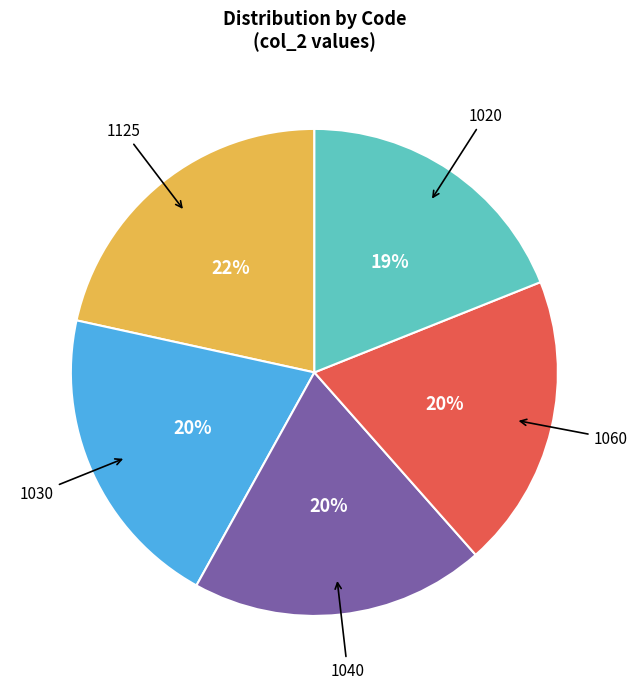

To the nearest percent, what is the average slice percentage?

20%